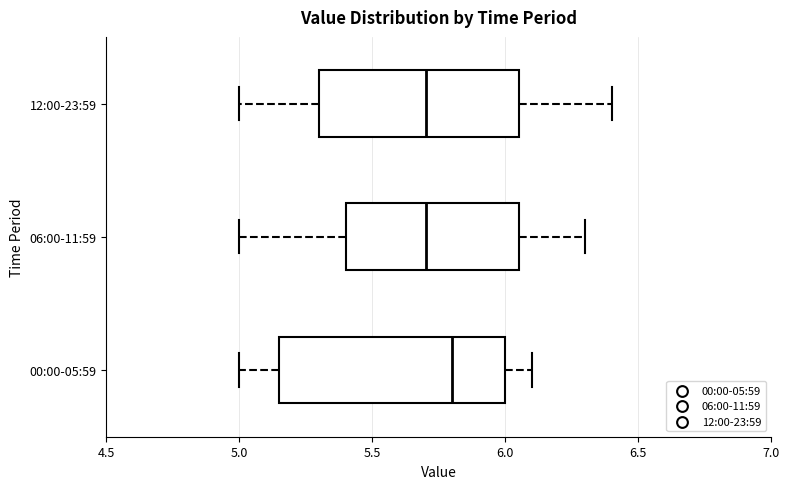

Where does the right whisker of the box for 00:00-05:59 end on the x-axis? The values are not printed on the chart, so give them approximately, as read against the axis.

6.10